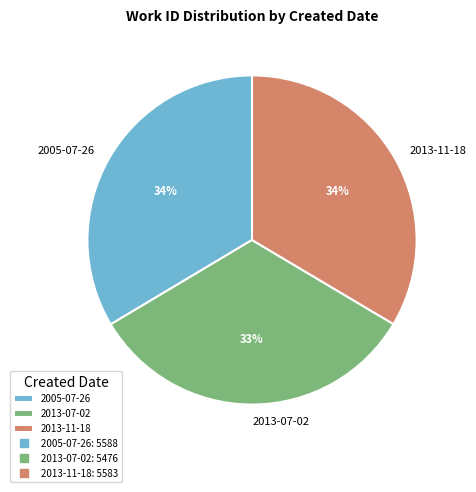

Is there a majority slice in this chart?

No